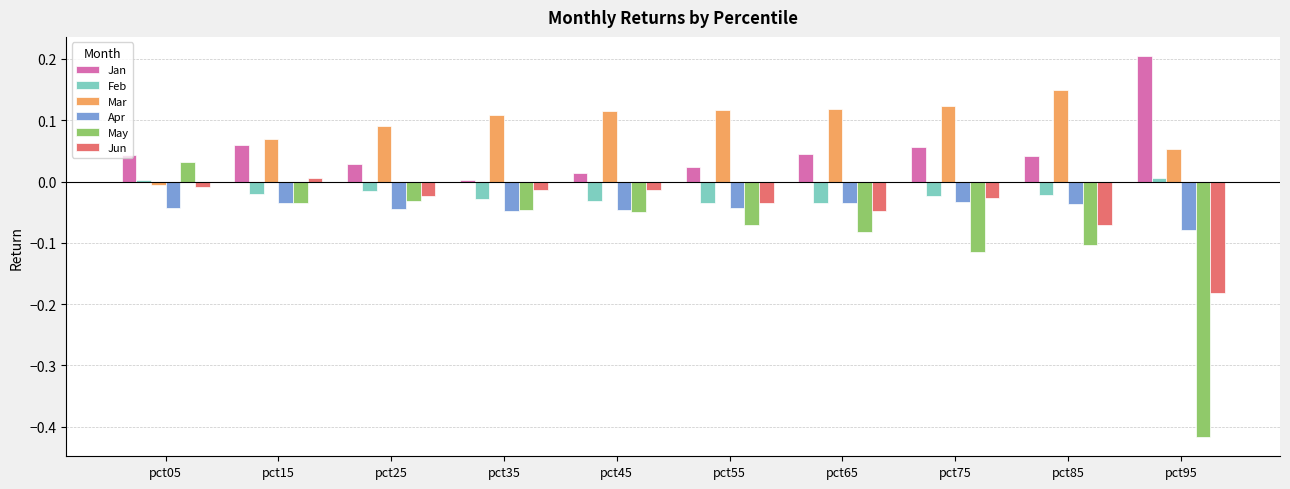

The value of Mar at pct05 is -0.0. True or false?

True